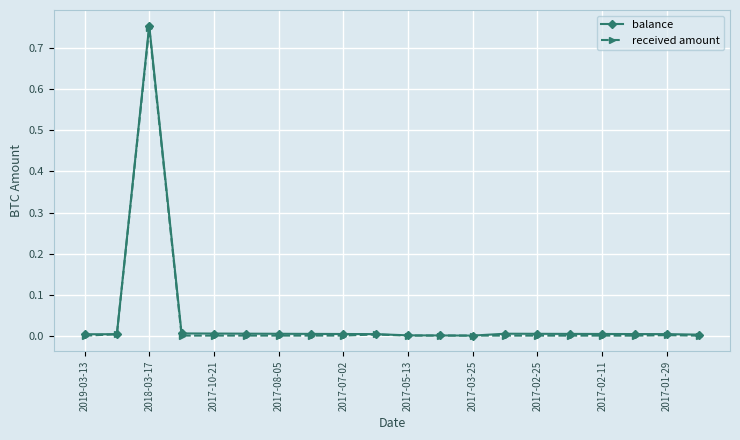

Does the chart have visible grid lines?

Yes